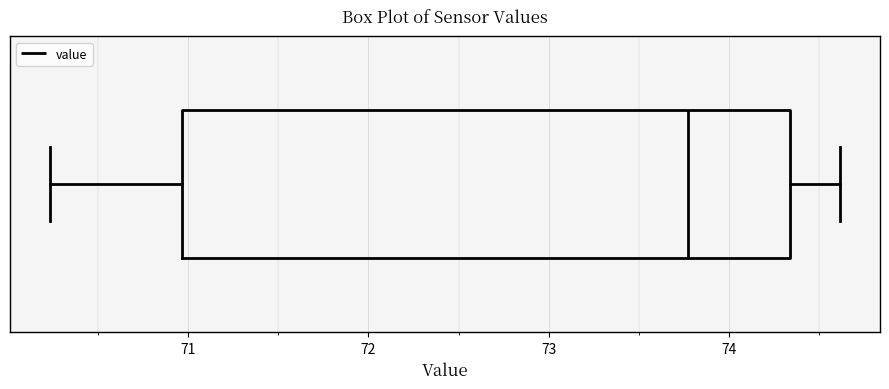

Read this box plot against the x-axis: the position of the median line, the range covered by the box, and the ends of both whiskers. The values are not printed on the chart, so give them approximately, as read against the axis.

median 73.8, box 71.0 to 74.3, whiskers 70.2 to 74.6